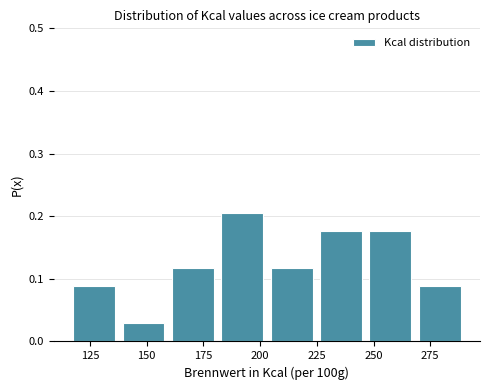

Over which range of the x-axis is the bar tallest?

180 to 205